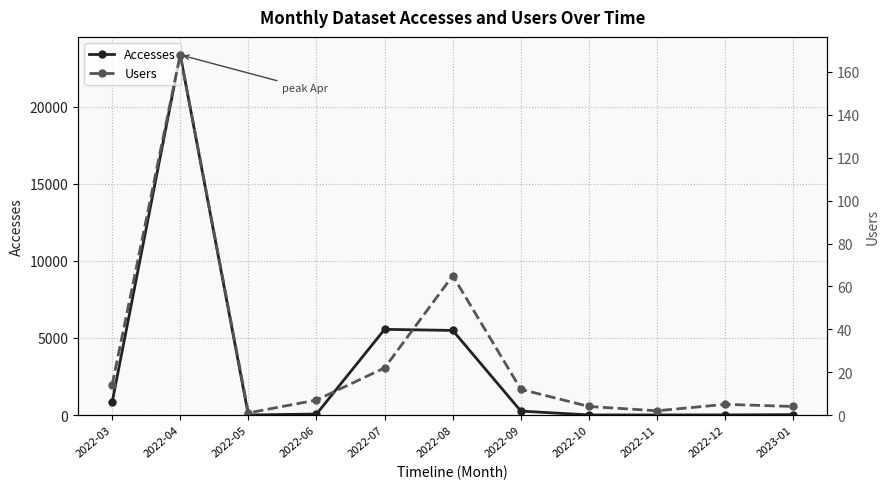

List the labels in order of Accesses value, smallest first.

2022-05, 2022-11, 2022-10, 2022-12, 2023-01, 2022-06, 2022-09, 2022-03, 2022-08, 2022-07, 2022-04